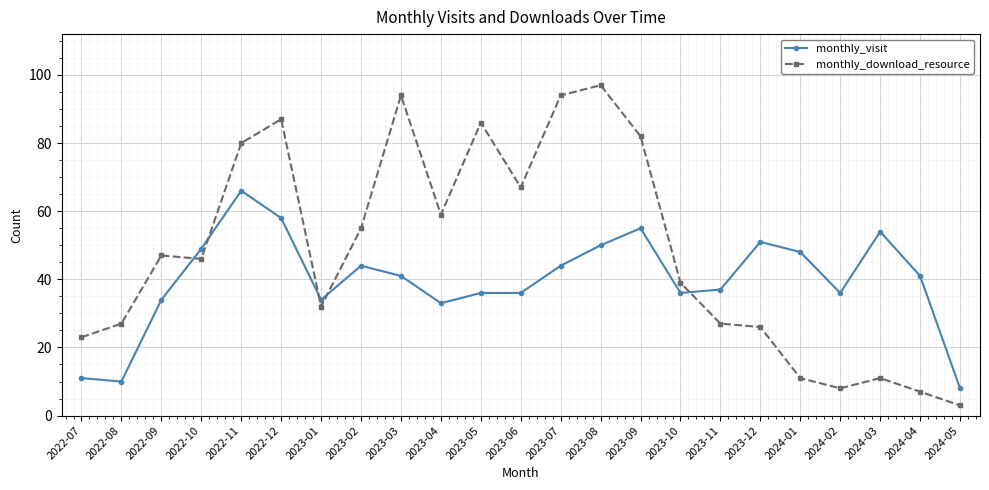

Which series has the largest total across all categories?

monthly_download_resource